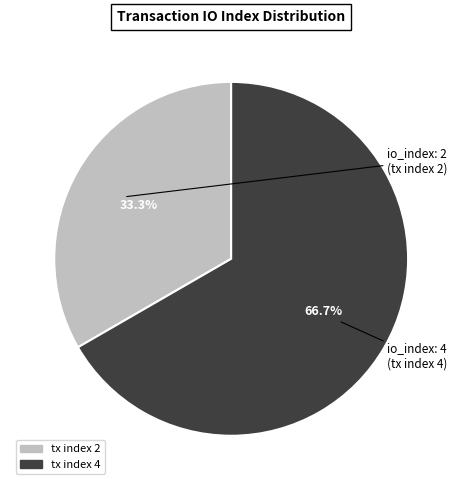

Which slice represents more than half of the pie?

tx index 4